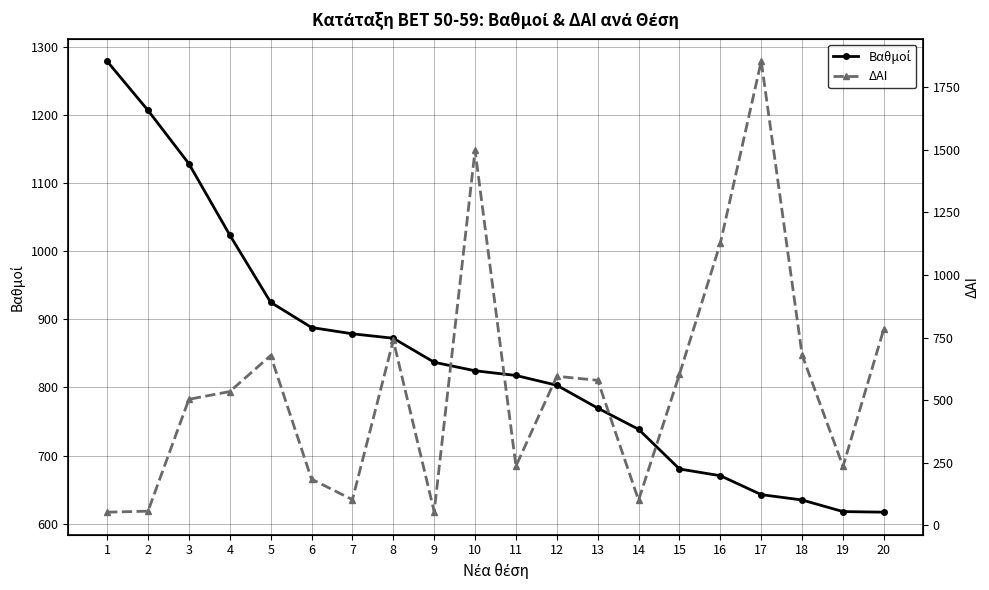

What is the sum of all Βαθμοί values?

16855.6